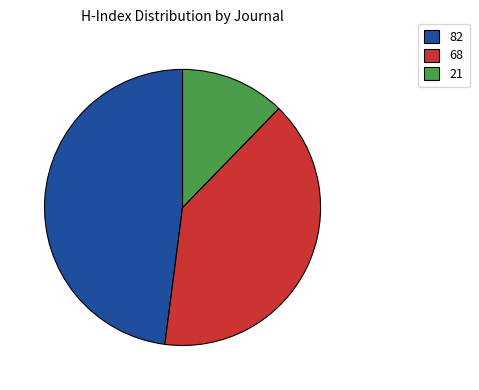

Is there any slice that represents more than half of the pie?

No